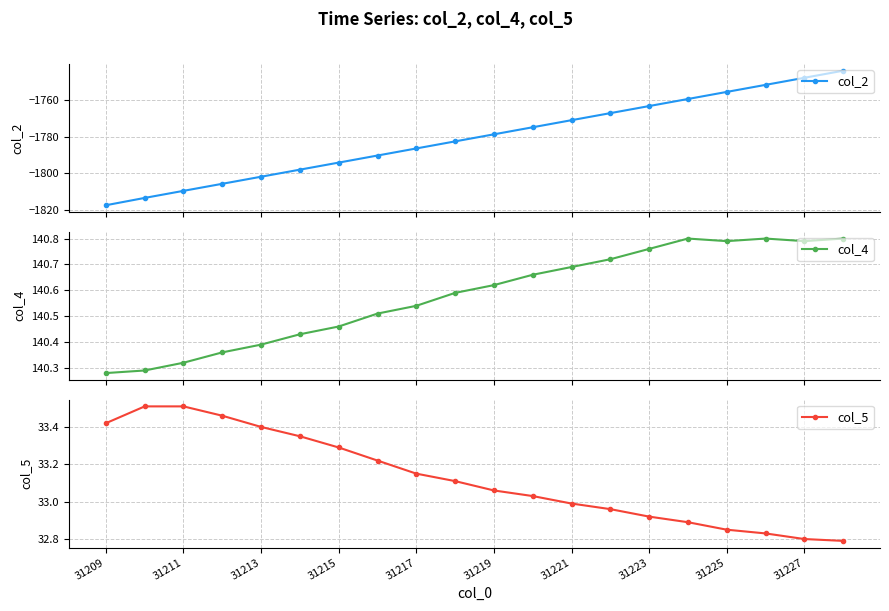

What is the value of the col_2 point at the 20th from the left?

-1744.0